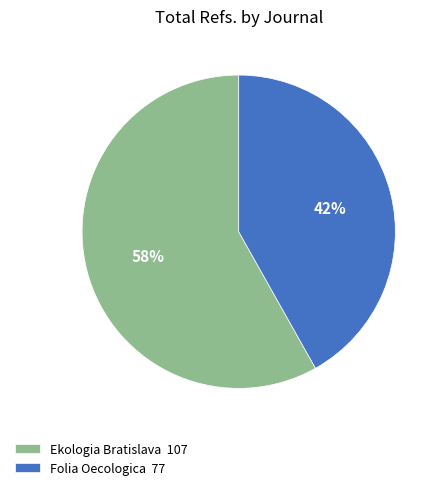

Approximately how many times larger is the value at Ekologia Bratislava compared to Folia Oecologica?

1.4